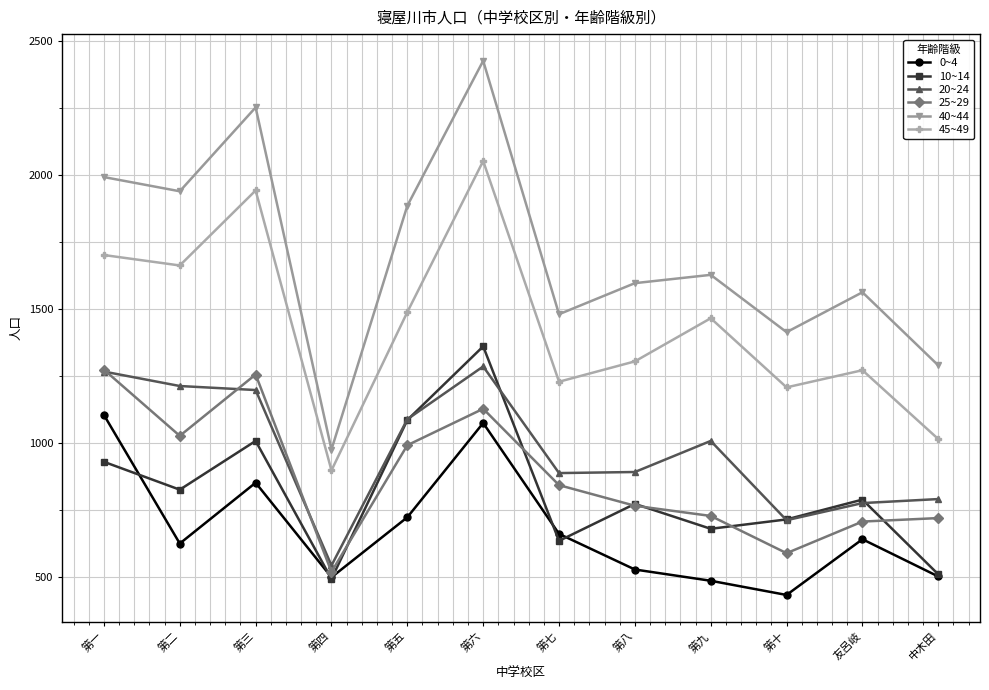

True or false: 40~44 and 20~24 intersect in this chart.

False